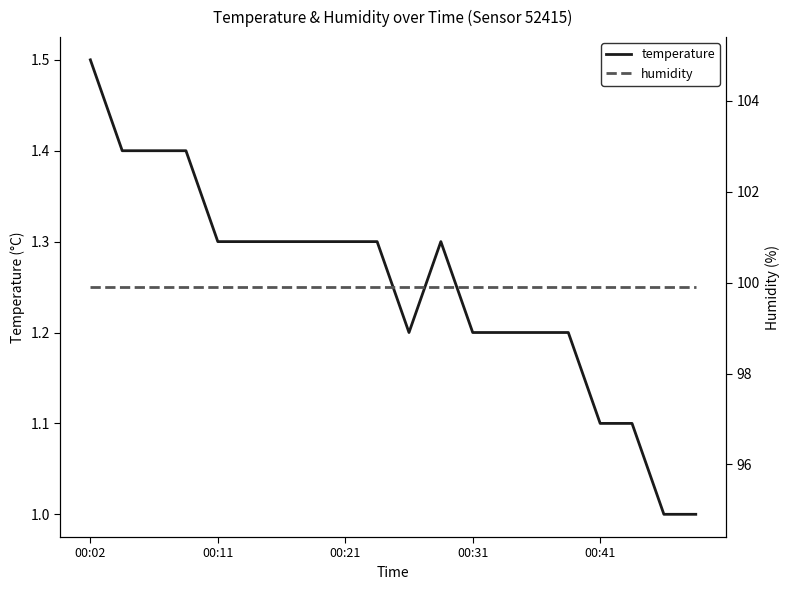

How many lines are shown in the chart?

2